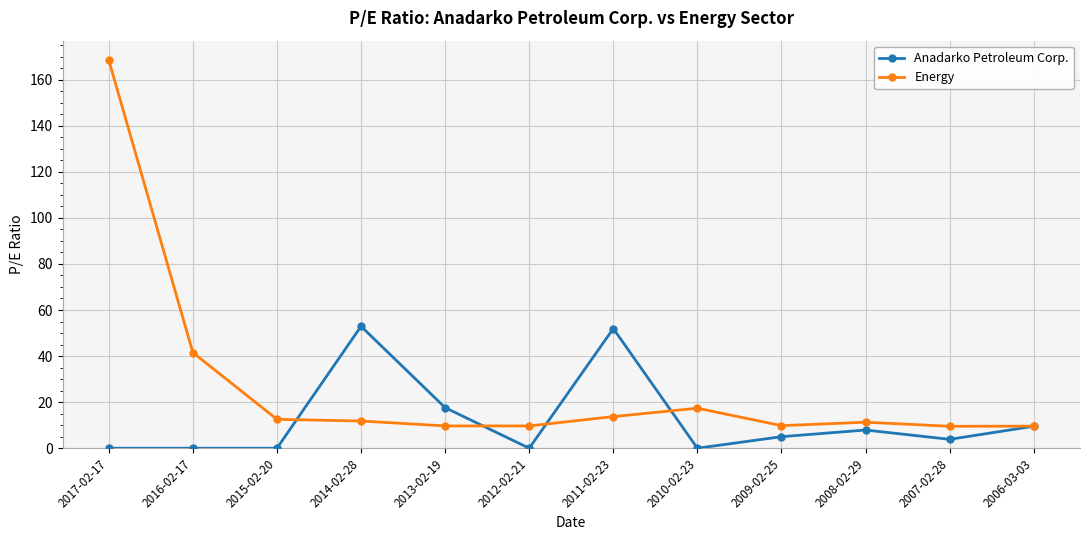

What is the sum of all Anadarko Petroleum Corp. values?

148.8